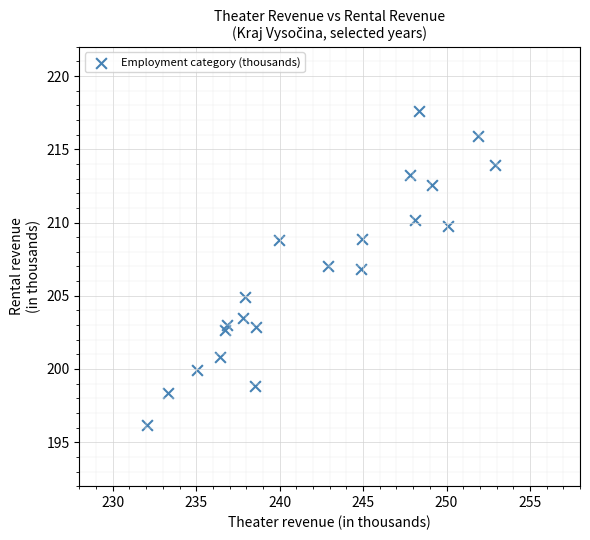

What is the range of X values (max minus min)?

20.8